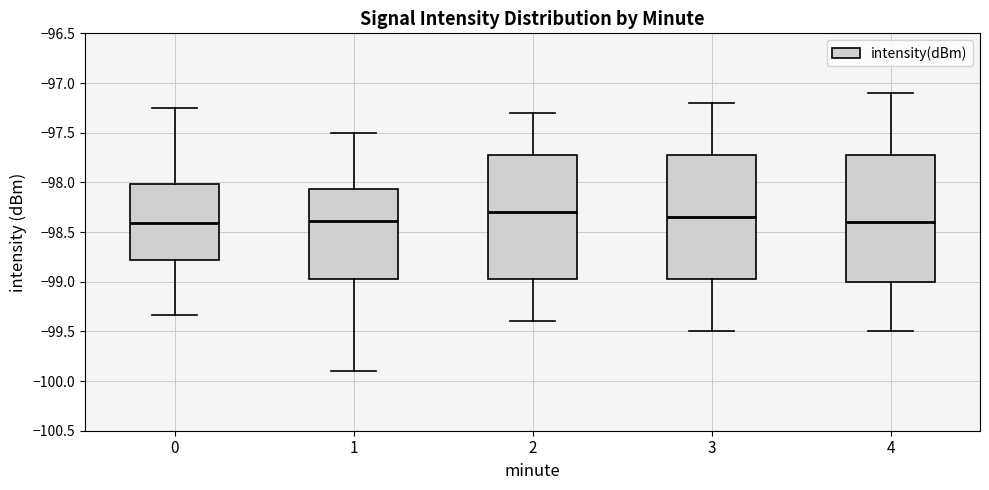

Reading left to right, read every box against the y-axis: the position of its median line, the range the box covers, and the ends of its whiskers. The values are not printed on the chart, so give them approximately, as read against the axis.

0: median -98.40, box -98.80 to -98.00, whiskers -99.35 to -97.25
1: median -98.40, box -98.95 to -98.05, whiskers -99.90 to -97.50
2: median -98.30, box -98.95 to -97.70, whiskers -99.40 to -97.30
3: median -98.35, box -98.95 to -97.70, whiskers -99.50 to -97.20
4: median -98.40, box -99.00 to -97.70, whiskers -99.50 to -97.10